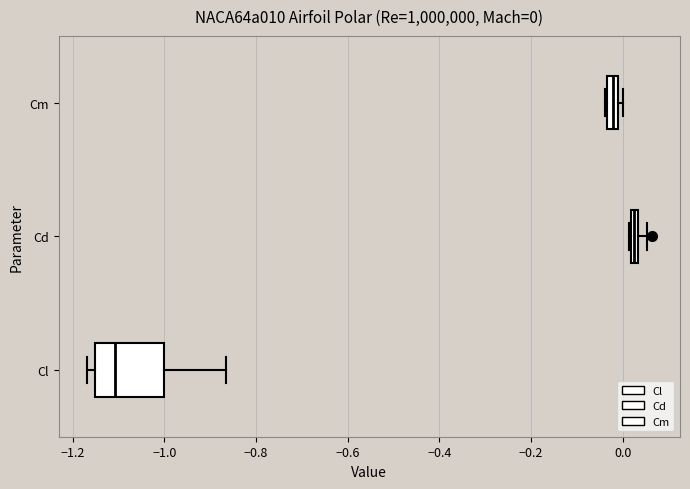

Which box is the widest, from its left edge to its right edge?

Cl